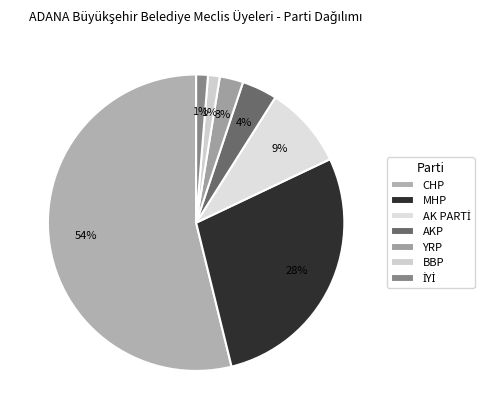

What percentage is the CHP slice, to the nearest percent?

54%